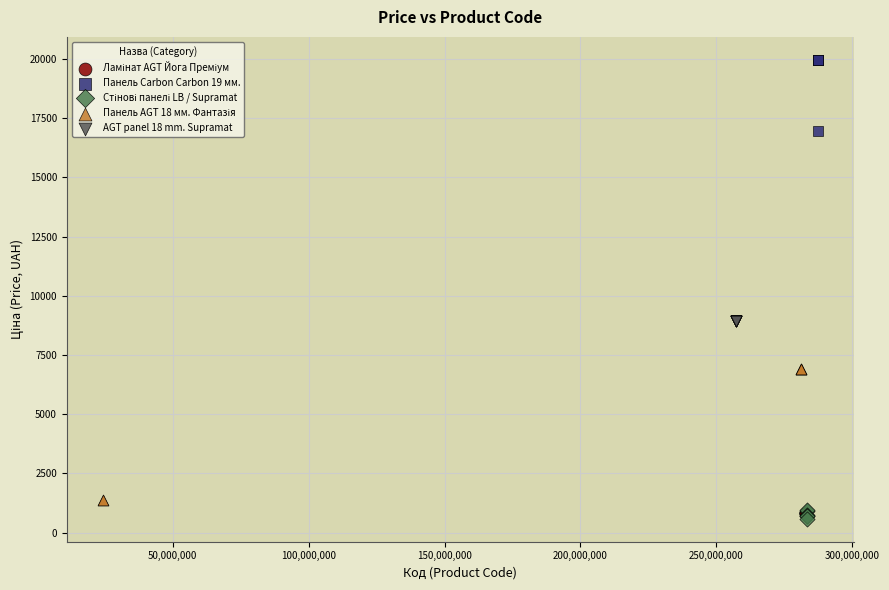

Which series contains the highest Y value?

Панель Carbon Carbon 19 мм.